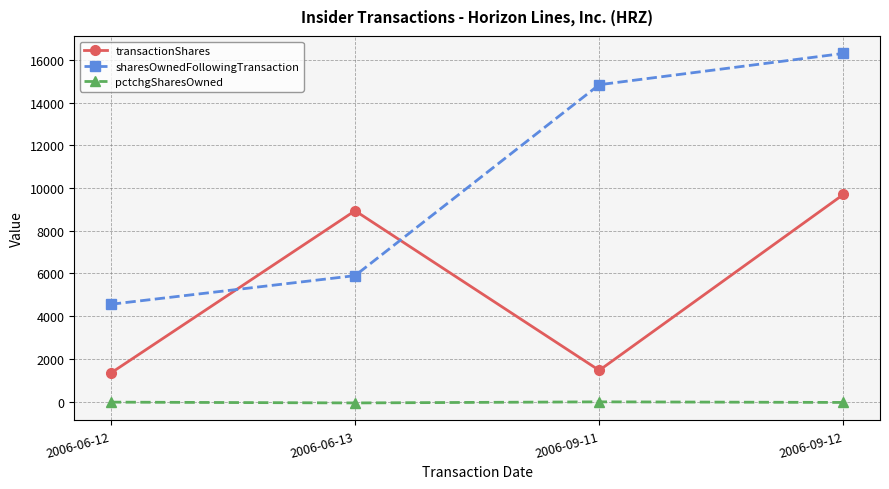

How many data points in sharesOwnedFollowingTransaction are less than 14837?

2